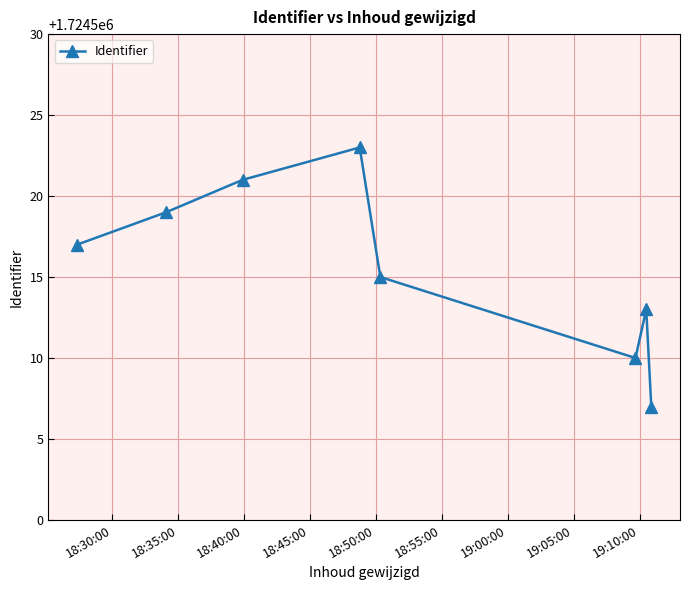

Reading right to left, list all the values displayed in this chart.

1724507	1724513	1724510	1724515	1724523	1724521	1724519	1724517